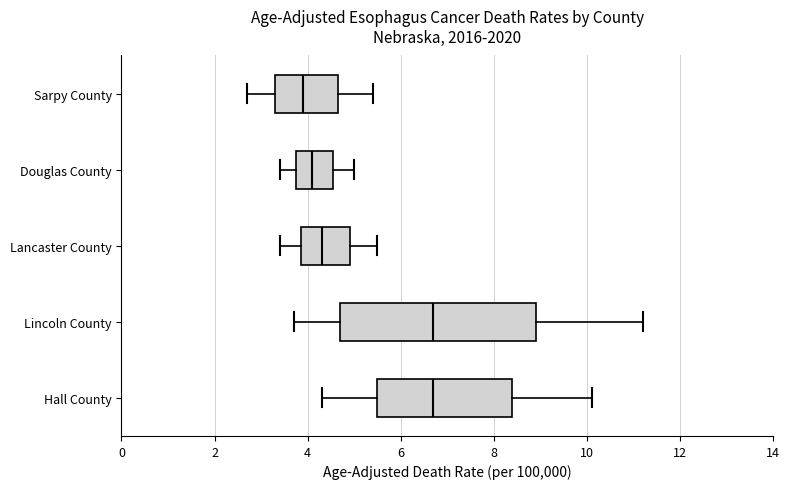

Comparing the boxes themselves (not the whiskers), which one is the widest?

Lincoln County